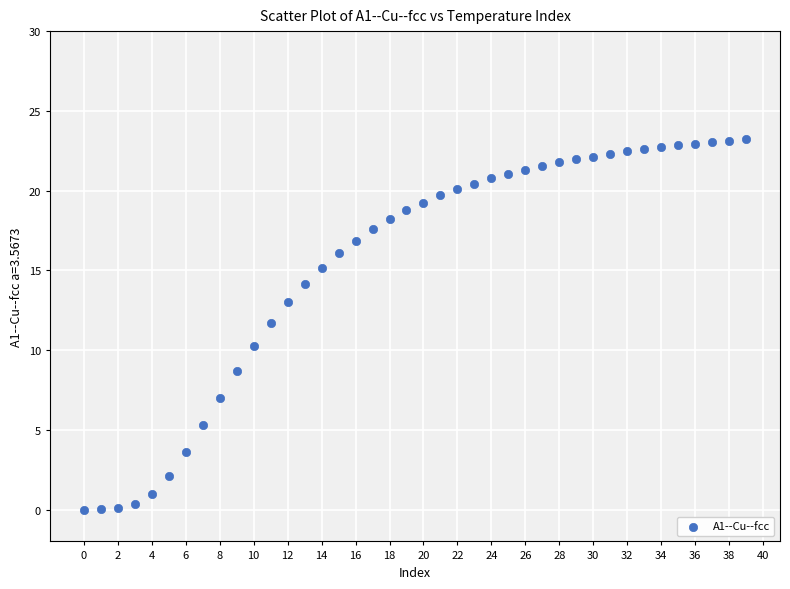

What is the range of Y values (max minus min)?

23.2